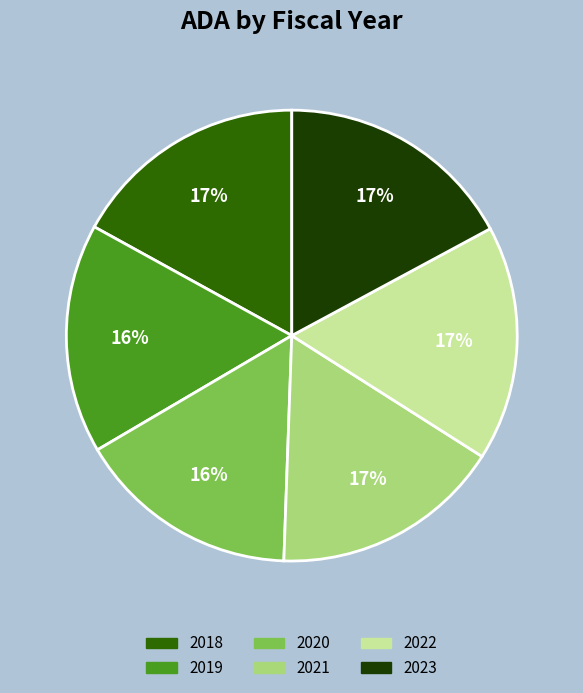

Combined, do 2018 and 2022 account for over 50%?

No